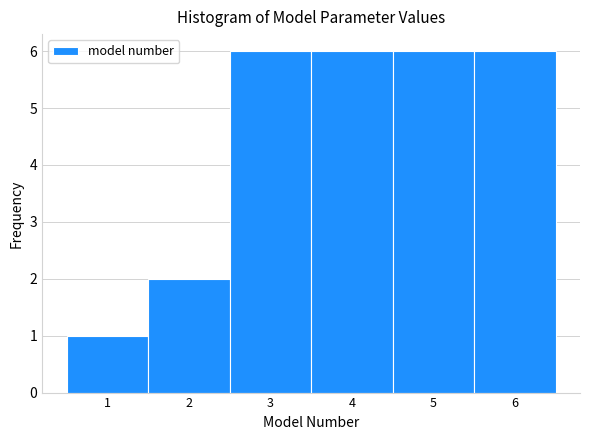

Reading left to right, transcribe this chart: for each bar, give the range it covers on the x-axis and its height. The values are not printed on the chart, so give them approximately, as read against the axis.

0.5 to 1.5: 1
1.5 to 2.5: 2
2.5 to 3.5: 6
3.5 to 4.5: 6
4.5 to 5.5: 6
5.5 to 6.5: 6